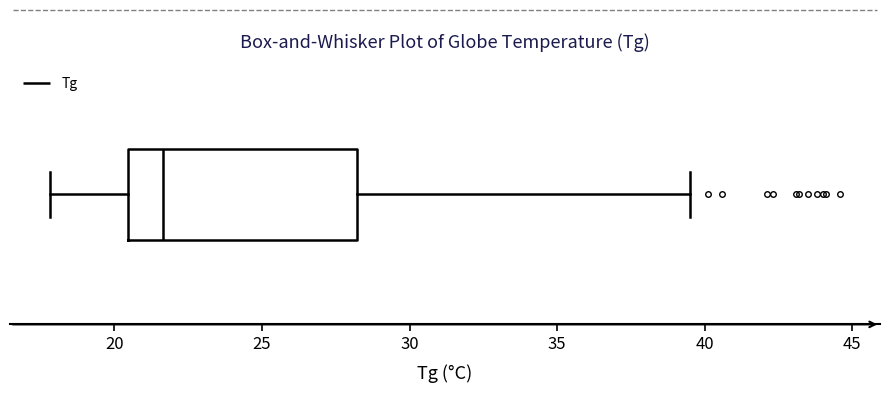

Read this box plot against the x-axis: the position of the median line, the range covered by the box, and the ends of both whiskers. The values are not printed on the chart, so give them approximately, as read against the axis.

median 21.5, box 20.5 to 28.0, whiskers 18.0 to 39.5